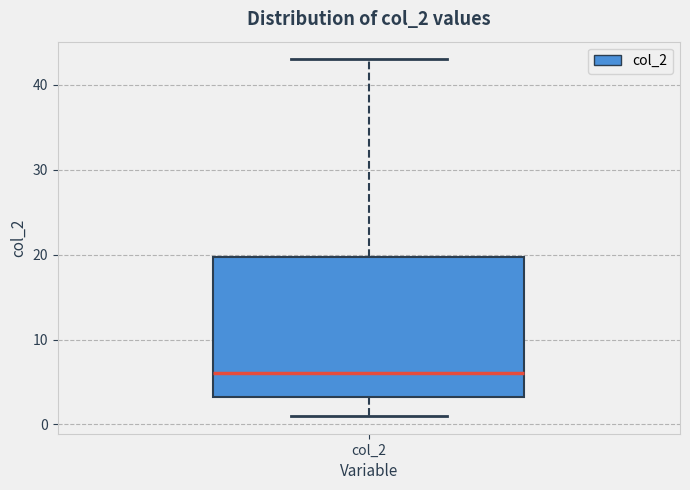

Transcribe this box plot: give where the median line is, the range the box spans, and where the two whiskers end, as read against the y-axis. The values are not printed on the chart, so give them approximately, as read against the axis.

median 6, box 3 to 20, whiskers 1 to 43